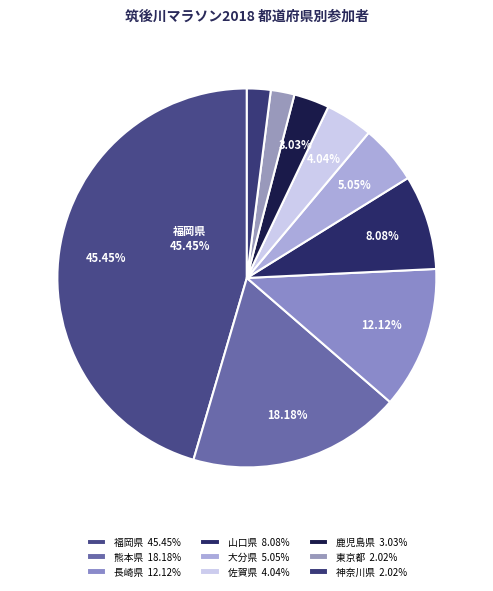

Rank the categories by value from lowest to highest.

東京都, 神奈川県, 鹿児島県, 佐賀県, 大分県, 山口県, 長崎県, 熊本県, 福岡県